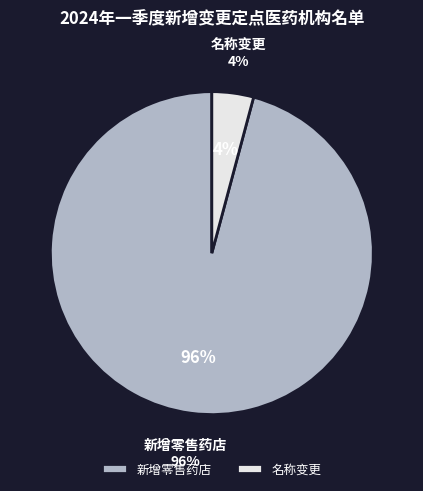

The 名称变更 slice represents 15% of the pie. True or false?

False